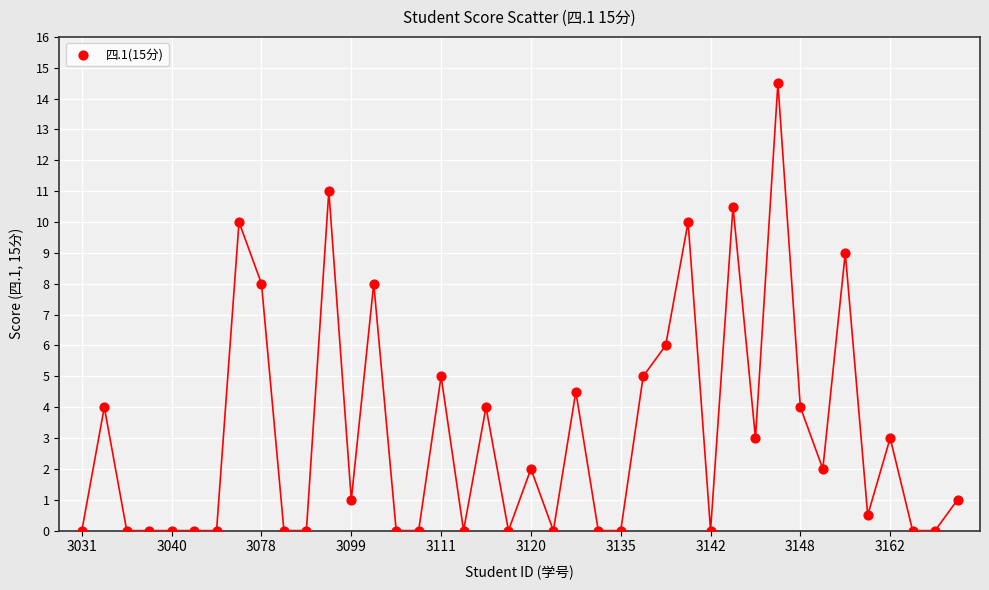

What is the range of Y values (max minus min)?

14.5